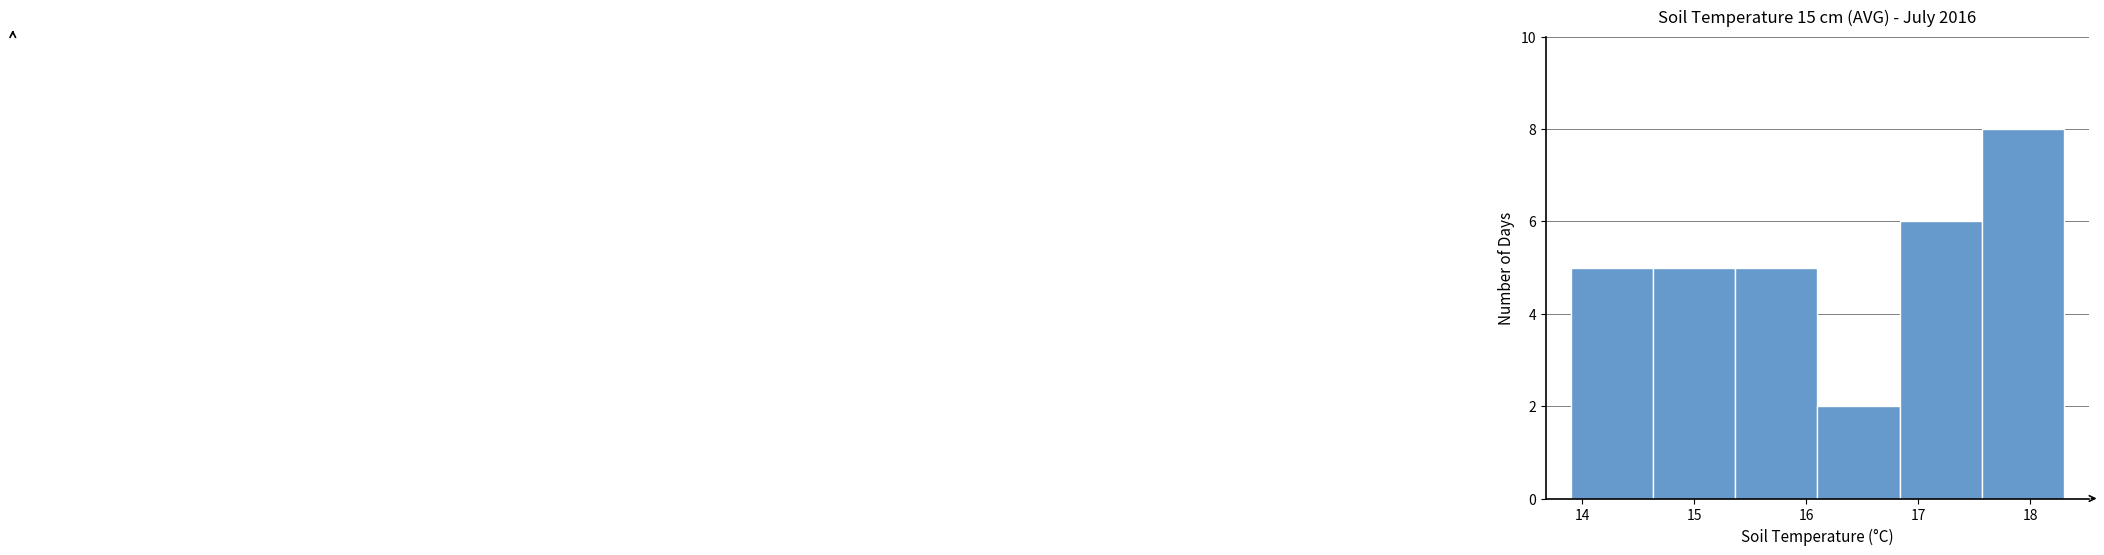

Over which range of the x-axis is the bar tallest?

17.6 to 18.3